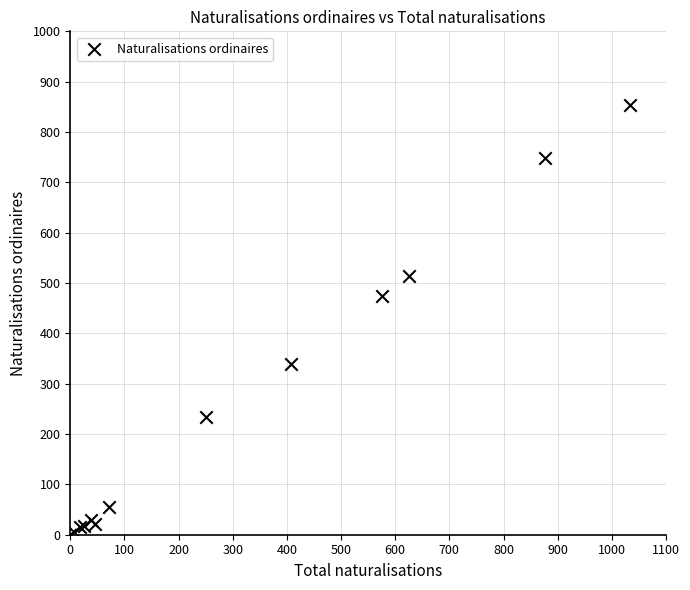

What Y value in the scatter plot is closest to 427?

474